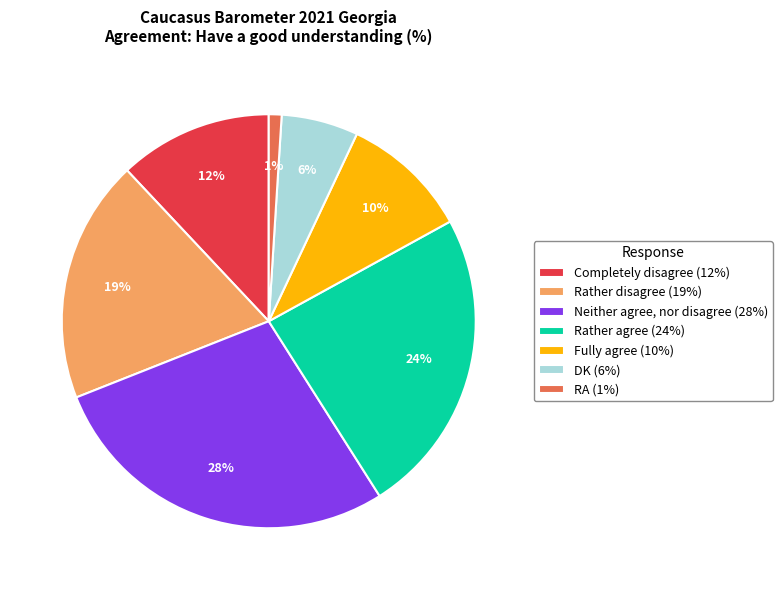

Is the sum of Rather disagree (19%) and DK (6%) greater than half?

No